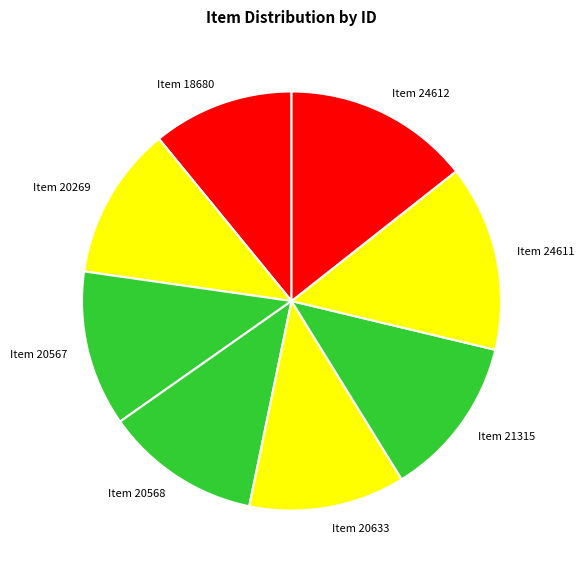

What is the ratio of the value at Item 20568 to the value at Item 20567?

1.0